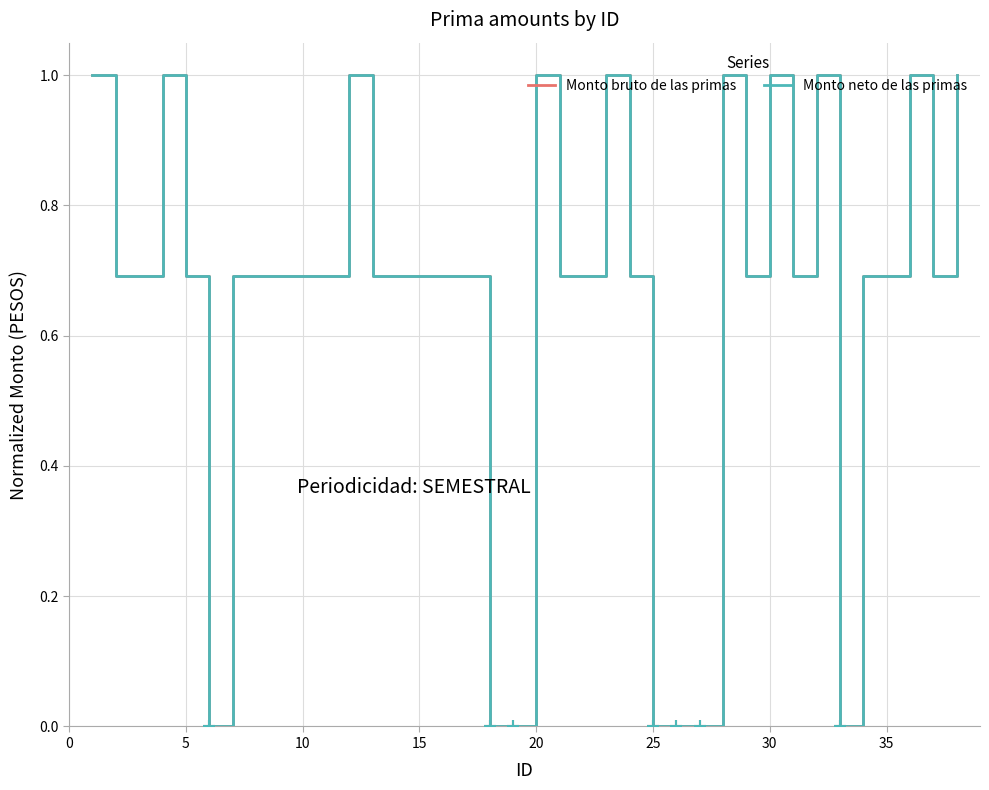

Is this an area chart (filled region under the line)?

No